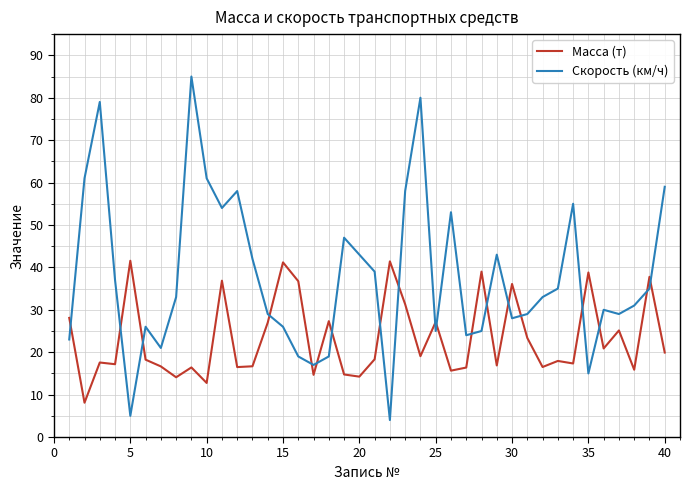

Which series has the widest spread of values?

Скорость (км/ч)